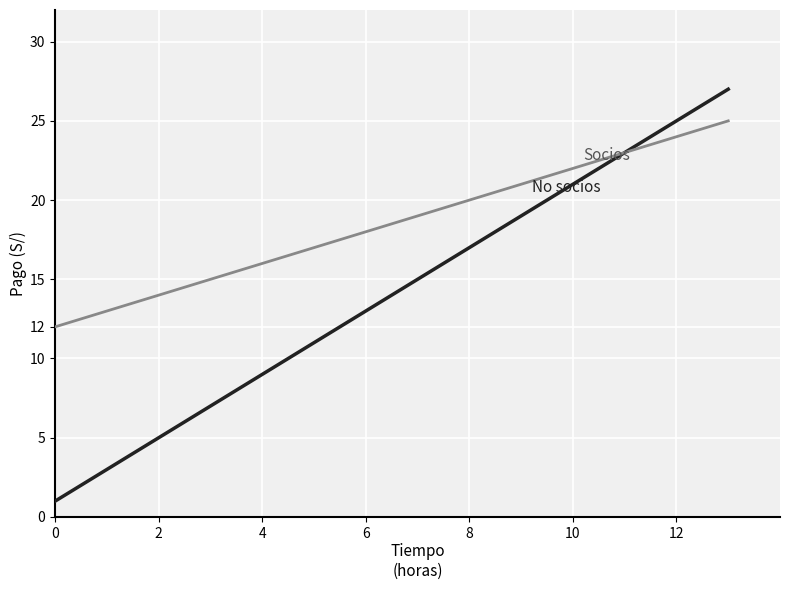

What is the greatest value displayed?

27